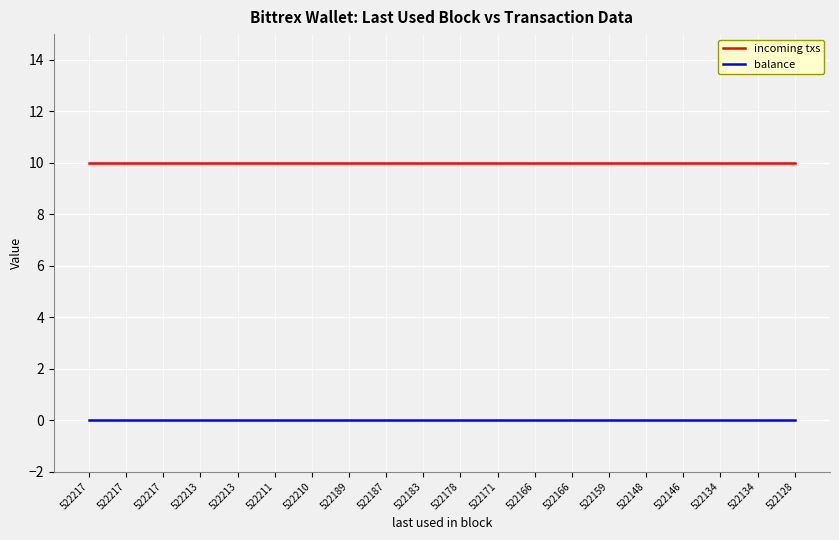

Count the number of categories in the chart.

20